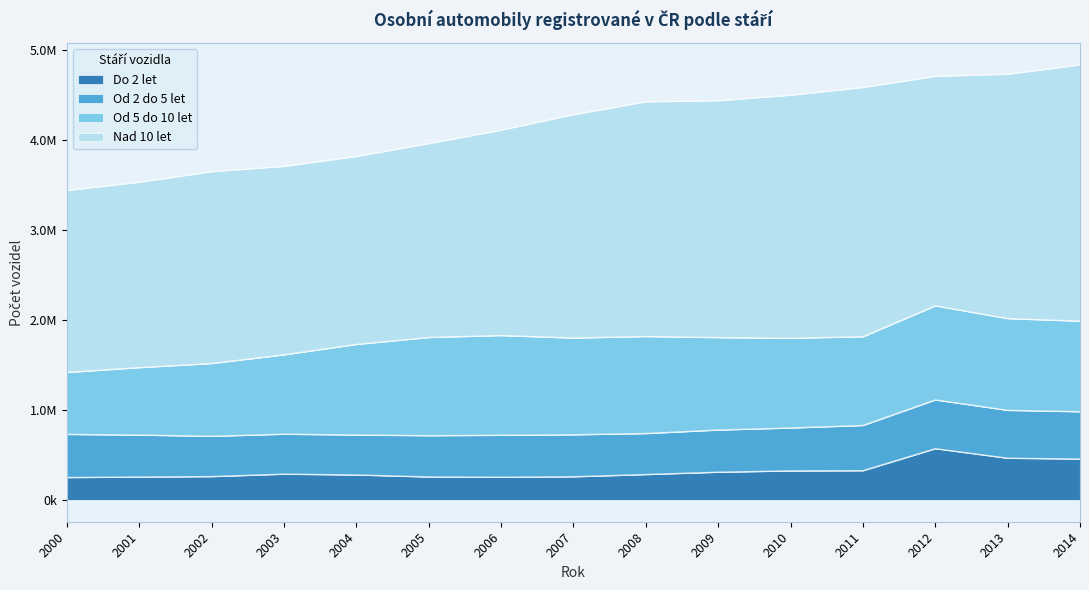

The value of Do 2 let at 2013 is 199418. True or false?

False